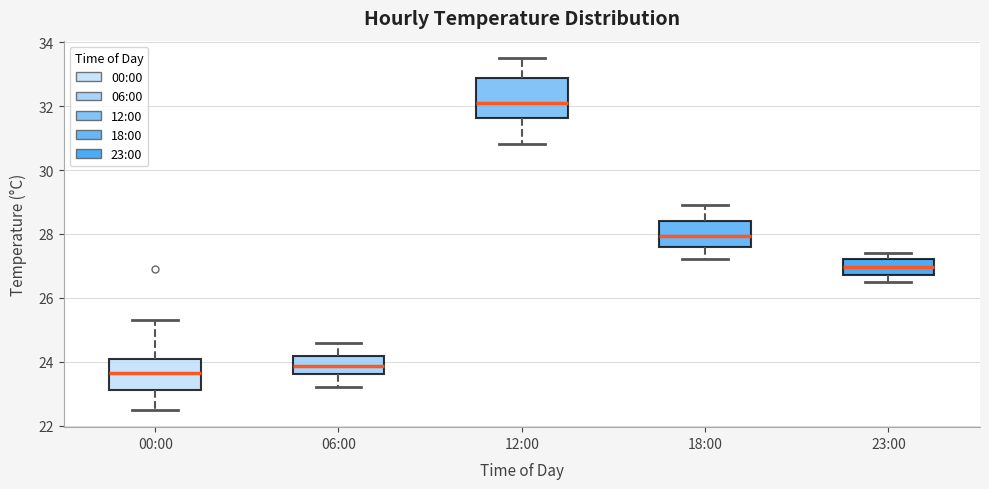

Where is the lower edge of the box for 06:00 on the y-axis? The values are not printed on the chart, so give them approximately, as read against the axis.

23.6